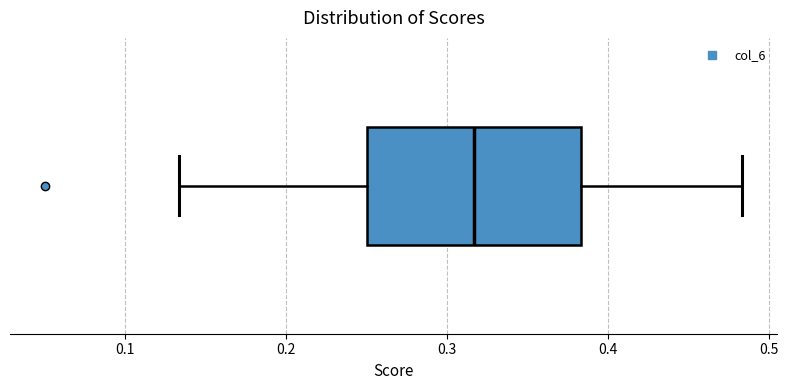

Transcribe this box plot: give where the median line is, the range the box spans, and where the two whiskers end, as read against the x-axis. The values are not printed on the chart, so give them approximately, as read against the axis.

median 0.32, box 0.25 to 0.38, whiskers 0.13 to 0.48